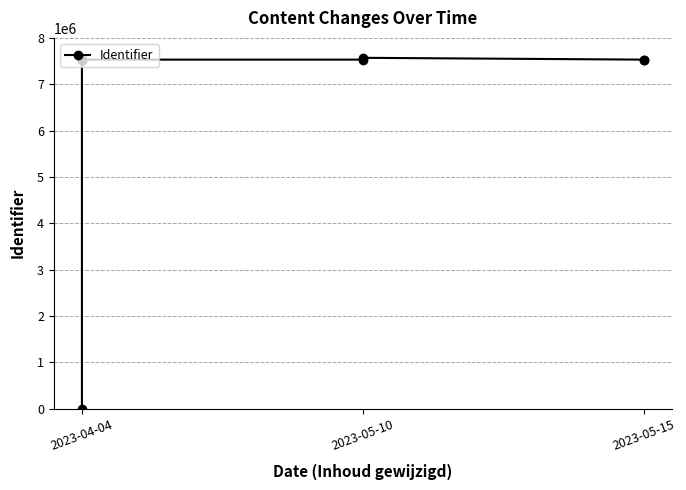

Between 2023-04-04 and 2023-05-10, which is larger?

2023-05-10